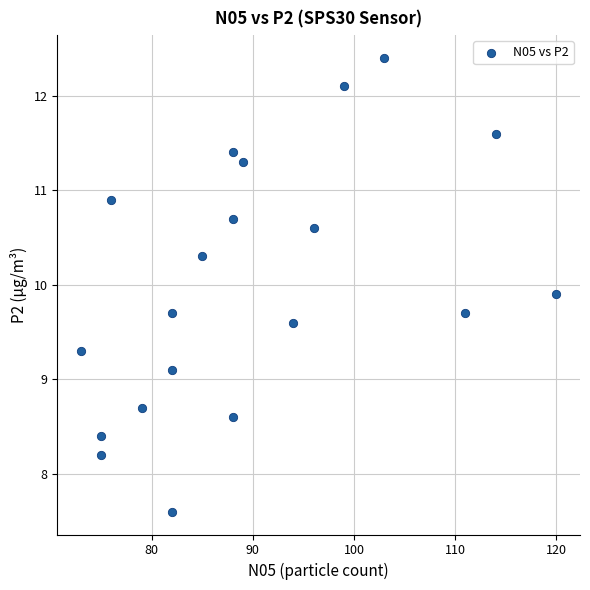

What is the range of X values (max minus min)?

47.0